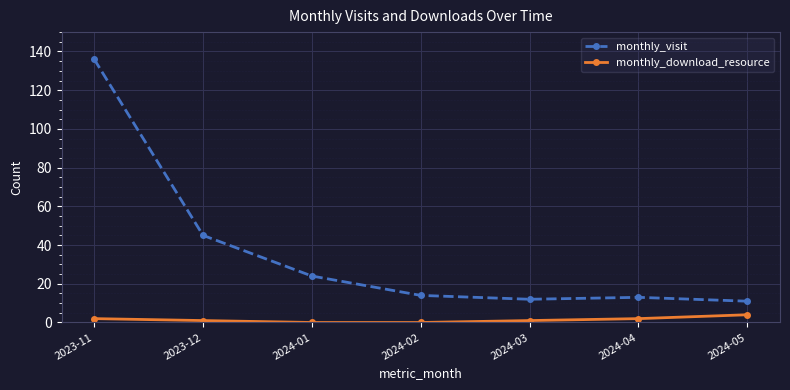

What is the highest value of the monthly_visit series?

136